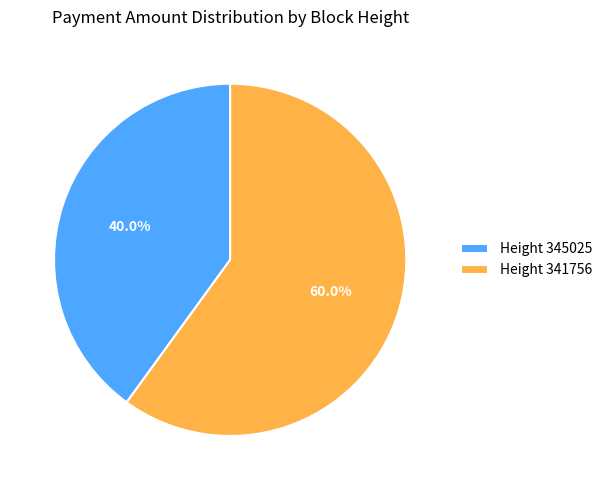

Which category has the biggest portion of the pie?

Height 341756